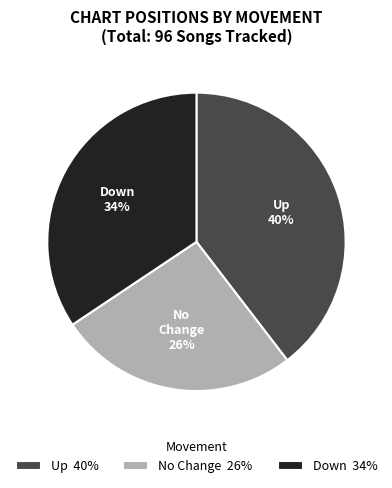

To the nearest percent, what is the difference between the Up 40% and No Change 26% slice percentages?

14%